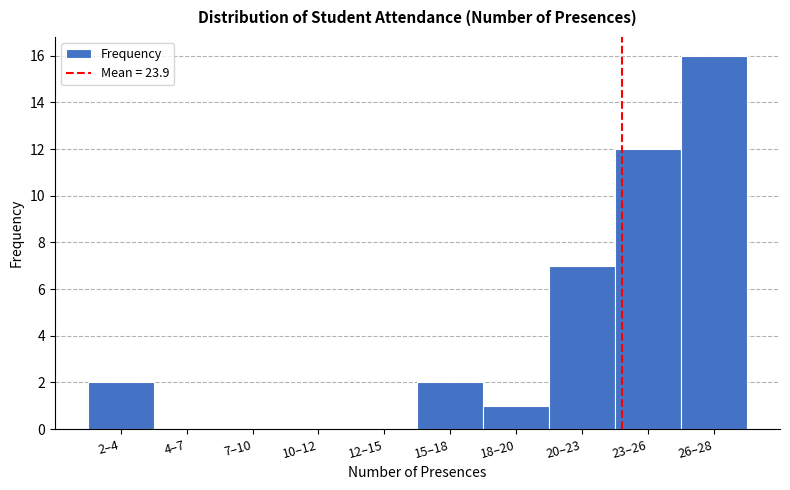

Reading left to right, extract all data points from this chart.

2–4=2	4–7=0	7–10=0	10–12=0	12–15=0	15–18=2	18–20=1	20–23=7	23–26=12	26–28=16